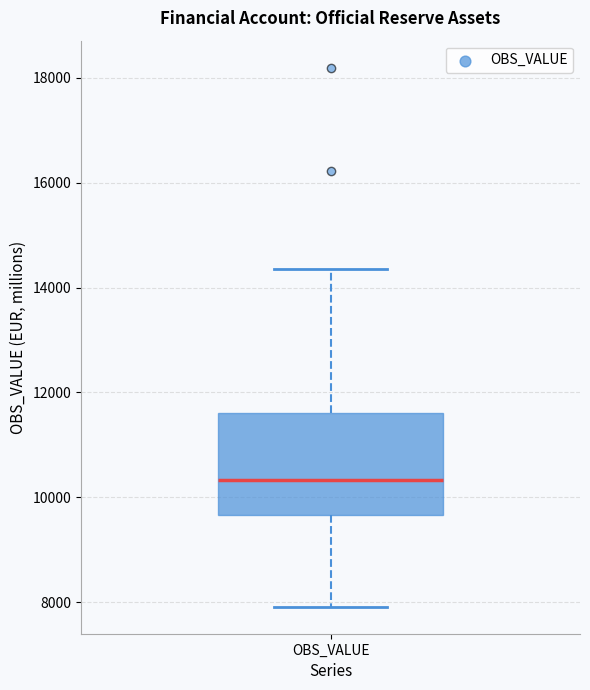

Where does the lower whisker of the box for OBS_VALUE end on the y-axis? The values are not printed on the chart, so give them approximately, as read against the axis.

8000